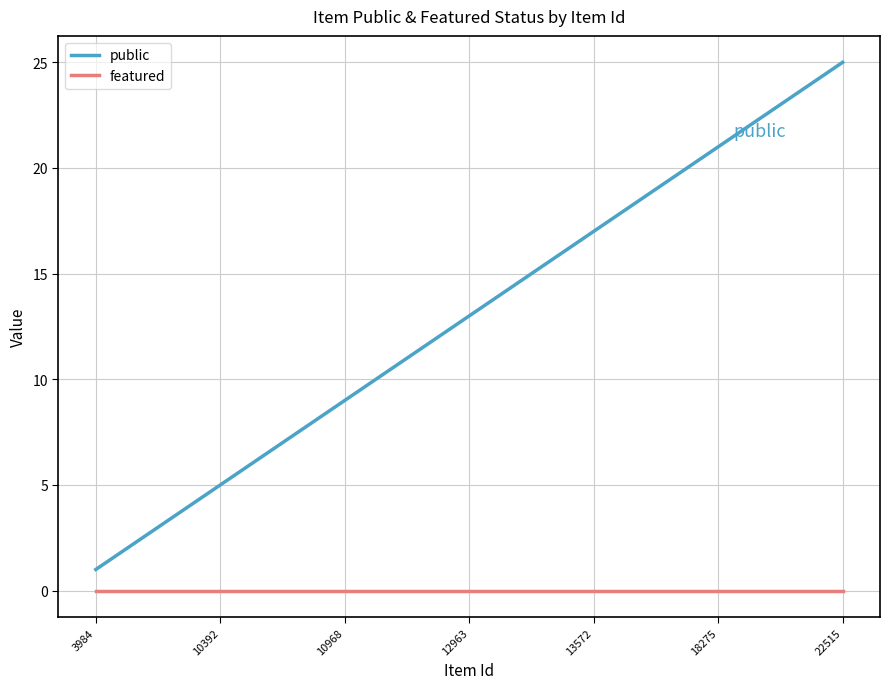

What is the highest value of the public series?

25